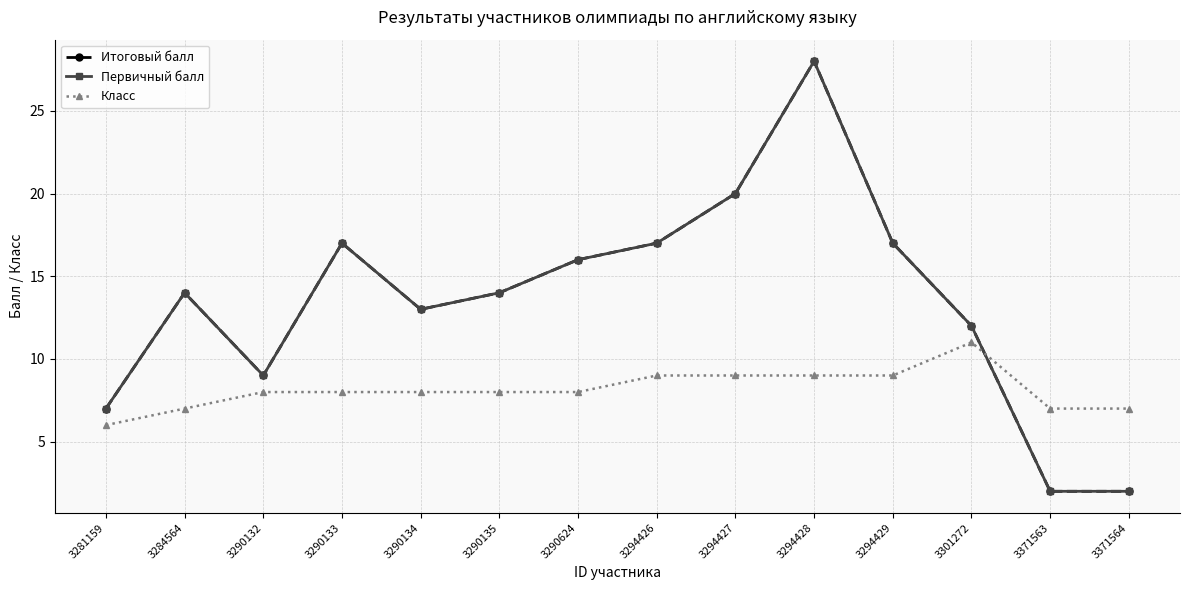

Is it true that Итоговый балл equals 17 at 3294429?

True